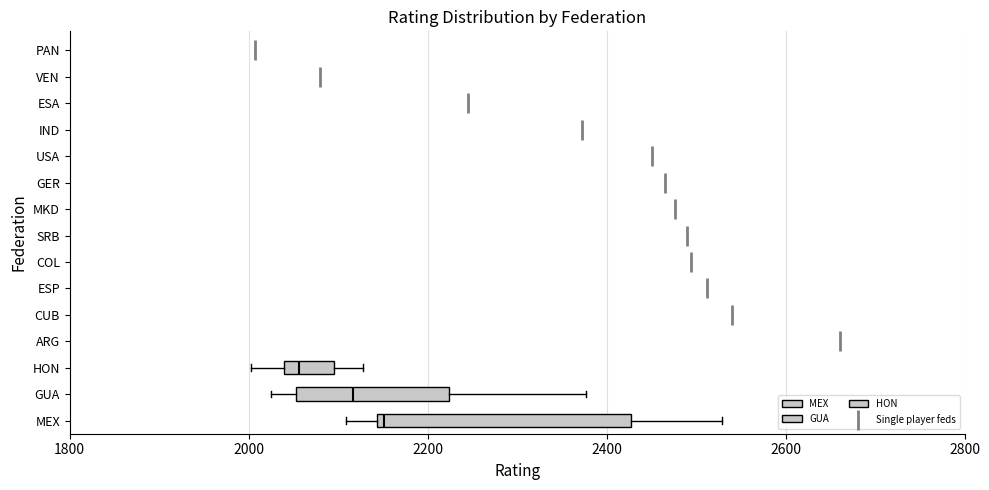

Which box is the widest, from its left edge to its right edge?

MEX